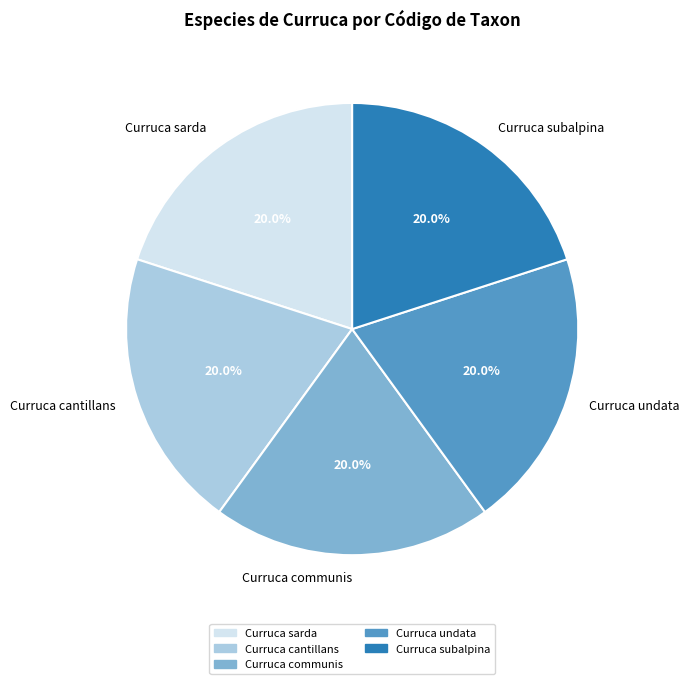

What is the ratio of the value at Curruca subalpina to the value at Curruca cantillans?

1.0